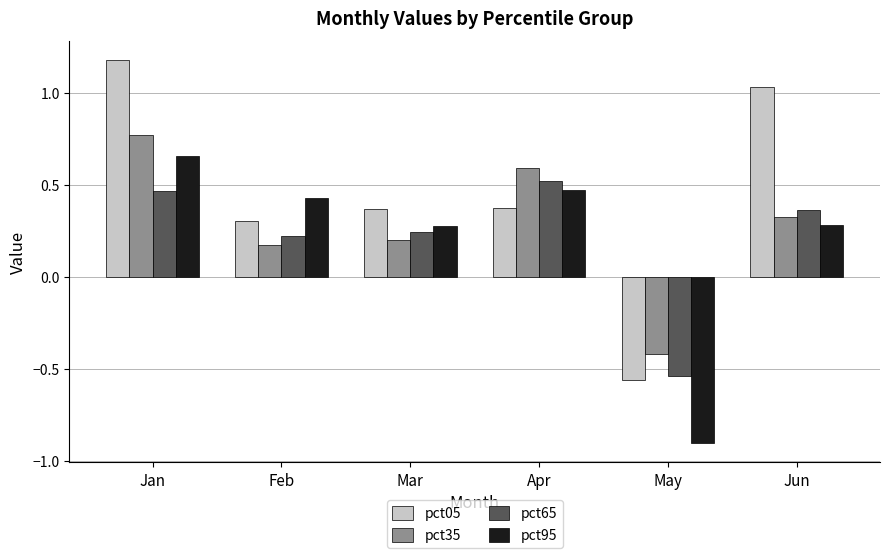

Rank the series by their maximum value, from highest to lowest.

pct05, pct35, pct95, pct65